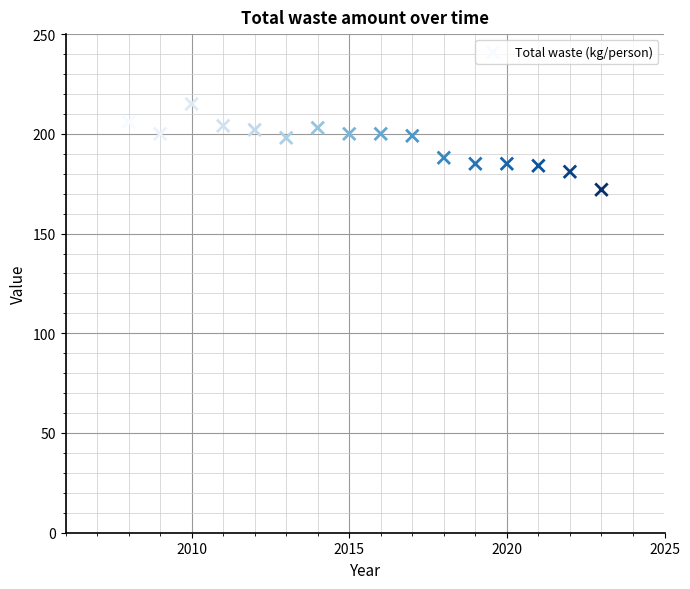

What is the range of Y values (max minus min)?

43